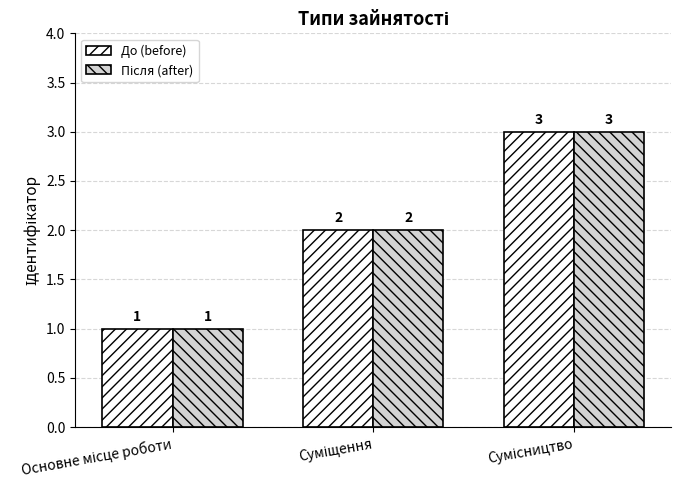

What is the sum of all До (before) values?

6